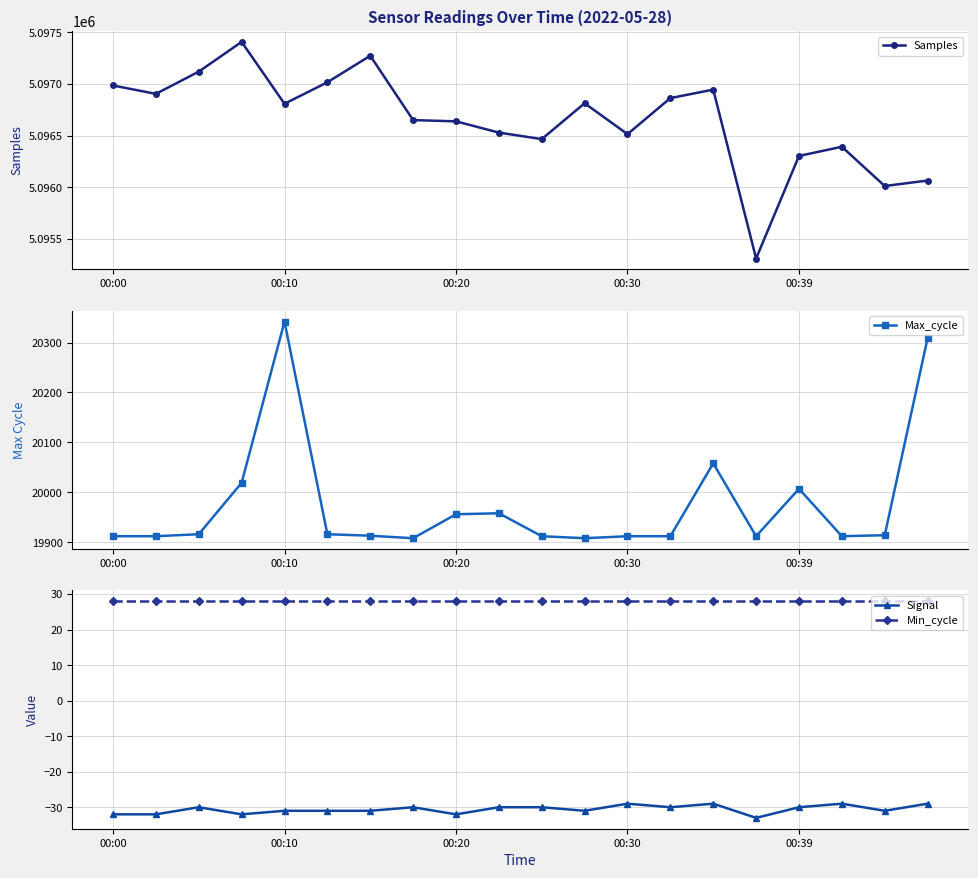

What is the highest value of the Min_cycle series?

28